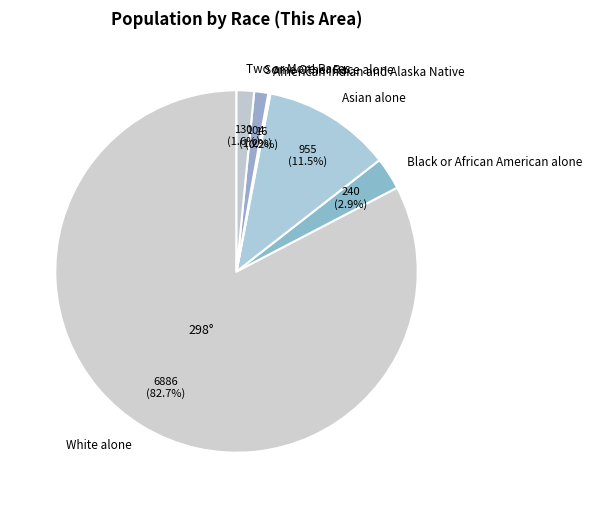

Combined, do Some Other Race alone and Asian alone account for over 50%?

No